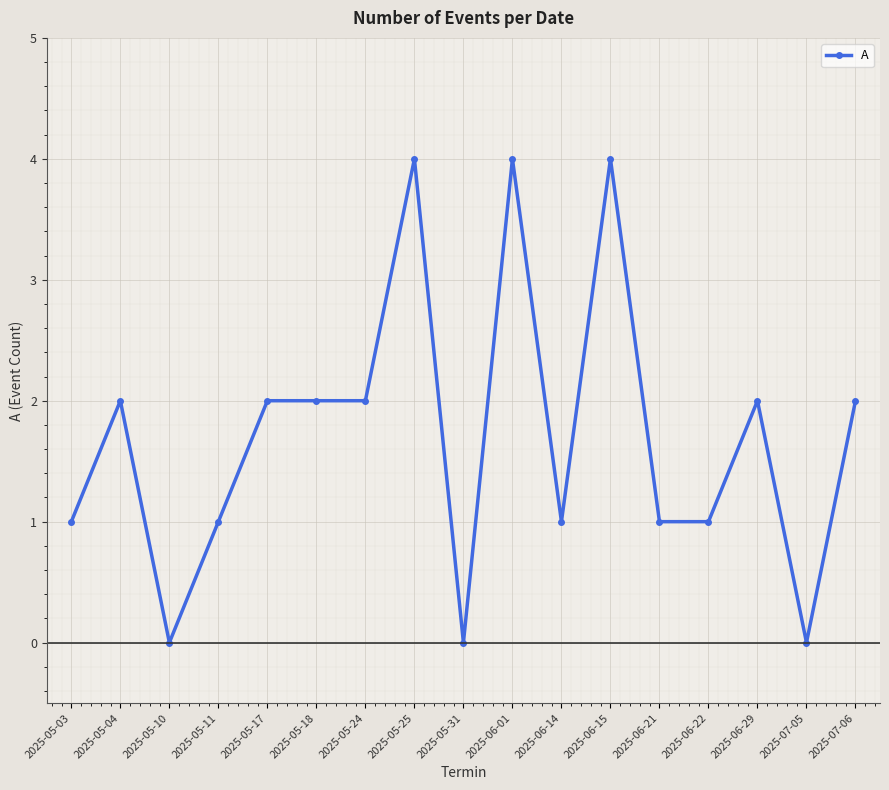

True or false: there are more than 0 points higher than both neighbors.

True